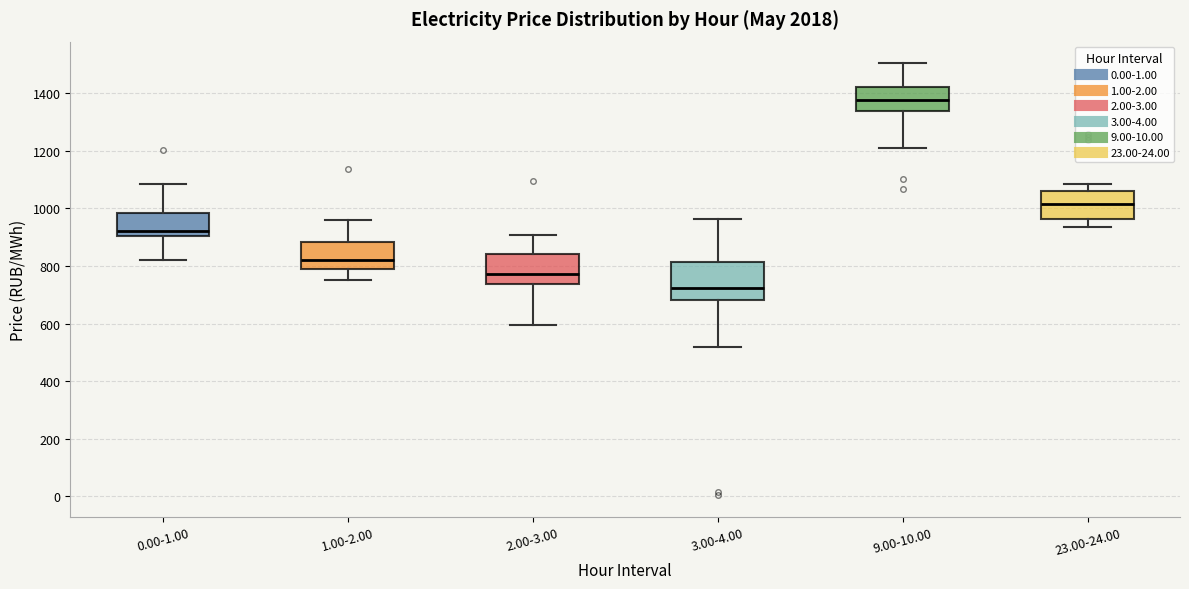

Reading left to right, read every box against the y-axis: the position of its median line, the range the box covers, and the ends of its whiskers. The values are not printed on the chart, so give them approximately, as read against the axis.

0.00-1.00: median 920, box 900 to 980, whiskers 820 to 1080
1.00-2.00: median 820, box 780 to 880, whiskers 760 to 960
2.00-3.00: median 780, box 740 to 840, whiskers 600 to 900
3.00-4.00: median 720, box 680 to 820, whiskers 520 to 960
9.00-10.00: median 1380, box 1340 to 1420, whiskers 1220 to 1500
23.00-24.00: median 1020, box 960 to 1060, whiskers 940 to 1080